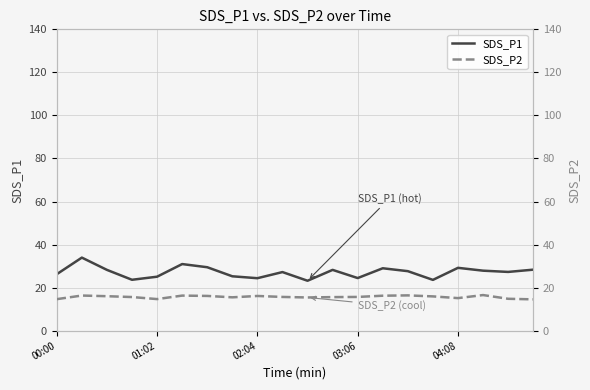

Reading left to right, transcribe all the data shown in this chart.

SDS_P1: 26.2	34.0	28.2	23.6	25.1	30.9	29.5	25.3	24.4	27.2	23.2	28.2	24.4	29.0	27.6	23.6	29.2	27.9	27.3	28.4
SDS_P2: 14.7	16.3	16.0	15.6	14.7	16.3	16.1	15.5	16.1	15.7	15.4	15.6	15.7	16.2	16.4	15.9	15.1	16.6	14.8	14.6